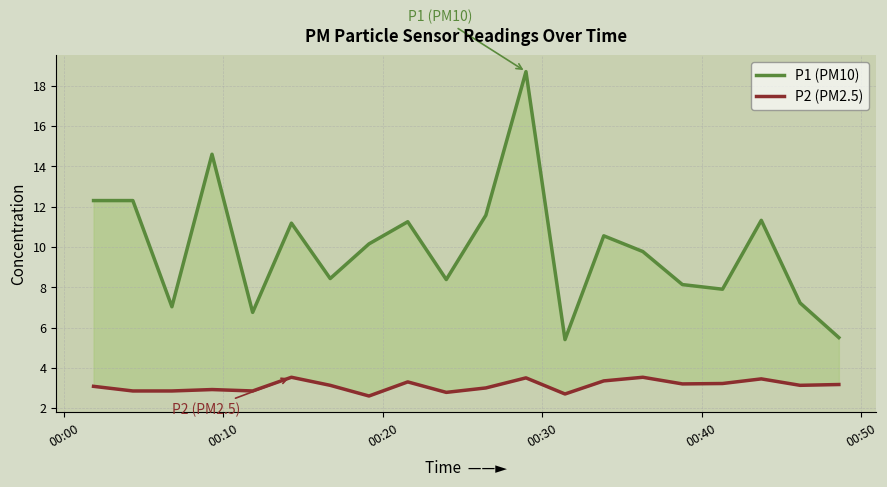

Does the chart display data point markers on the line(s)?

No